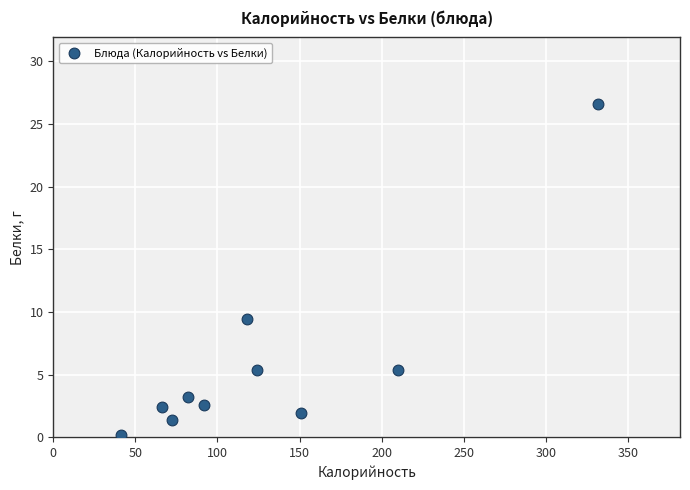

What is the range of Y values (max minus min)?

26.4